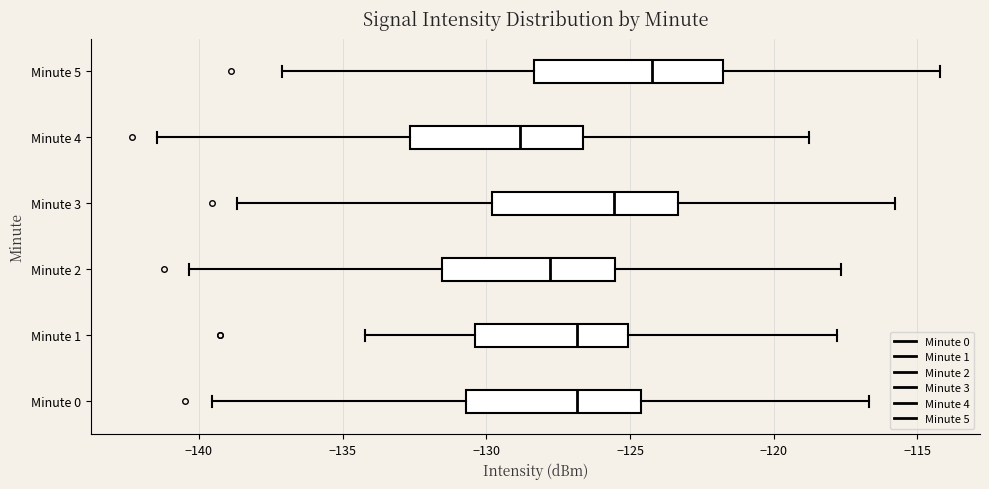

Reading bottom to top, transcribe this box plot: for each box, give where its median line is, the range the box spans, and where its two whiskers end, as read against the x-axis. The values are not printed on the chart, so give them approximately, as read against the axis.

Minute 0: median -127.0, box -130.5 to -124.5, whiskers -139.5 to -116.5
Minute 1: median -127.0, box -130.5 to -125.0, whiskers -134.0 to -118.0
Minute 2: median -128.0, box -131.5 to -125.5, whiskers -140.5 to -117.5
Minute 3: median -125.5, box -130.0 to -123.5, whiskers -138.5 to -116.0
Minute 4: median -129.0, box -132.5 to -126.5, whiskers -141.5 to -119.0
Minute 5: median -124.0, box -128.5 to -122.0, whiskers -137.0 to -114.0